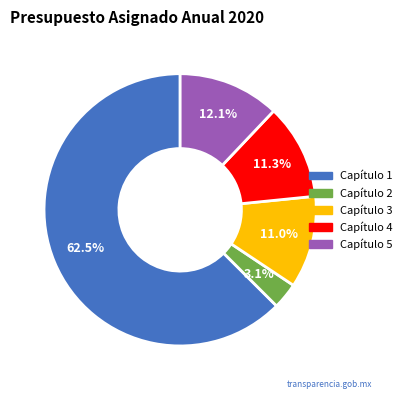

Does Capítulo 4 account for over 50% of the chart?

No